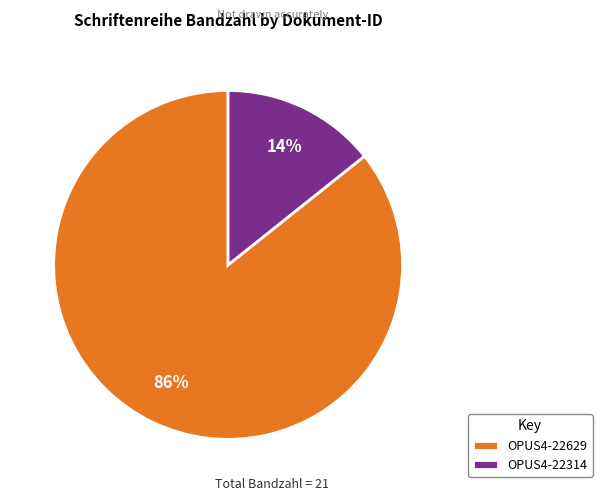

To the nearest percent, what portion does OPUS4-22629 represent?

86%